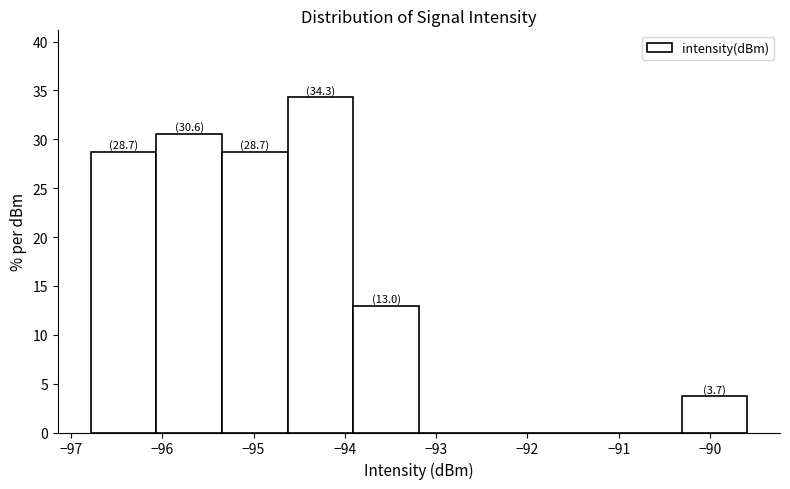

Which range on the x-axis has the tallest bar?

-94.6 to -93.9